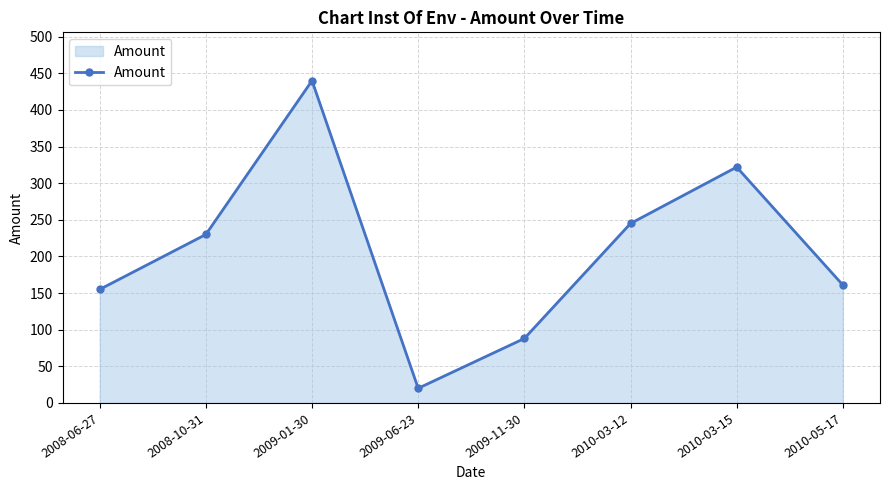

How many data points are less than 230?

4